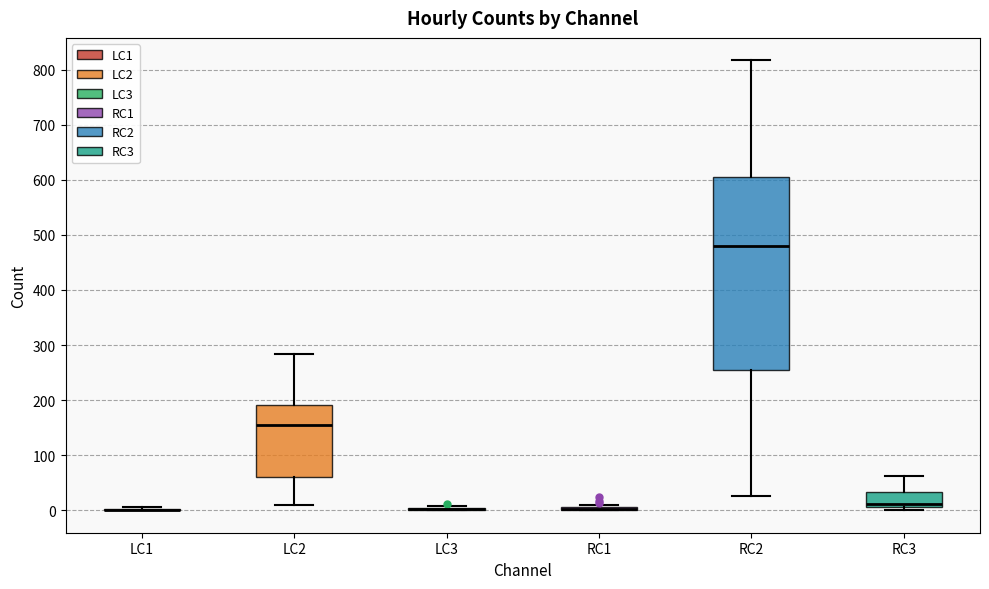

Comparing the boxes themselves (not the whiskers), which one is the tallest?

RC2